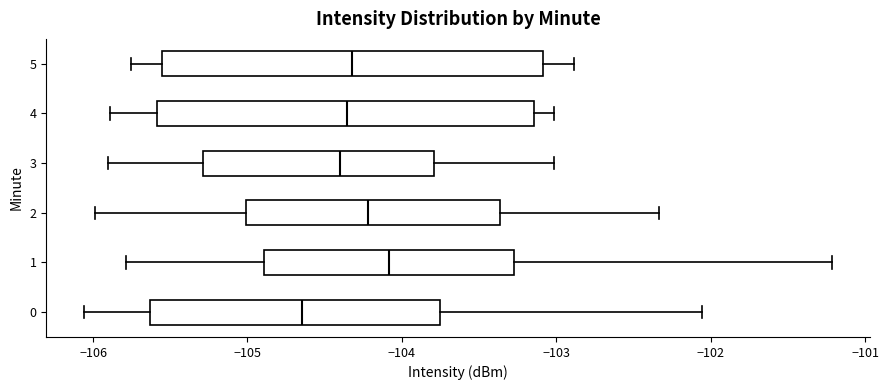

Reading bottom to top, read every box against the x-axis: the position of its median line, the range the box covers, and the ends of its whiskers. The values are not printed on the chart, so give them approximately, as read against the axis.

0: median -104.6, box -105.6 to -103.8, whiskers -106.1 to -102.1
1: median -104.1, box -104.9 to -103.3, whiskers -105.8 to -101.2
2: median -104.2, box -105.0 to -103.4, whiskers -106.0 to -102.3
3: median -104.4, box -105.3 to -103.8, whiskers -105.9 to -103.0
4: median -104.4, box -105.6 to -103.1, whiskers -105.9 to -103.0
5: median -104.3, box -105.6 to -103.1, whiskers -105.8 to -102.9